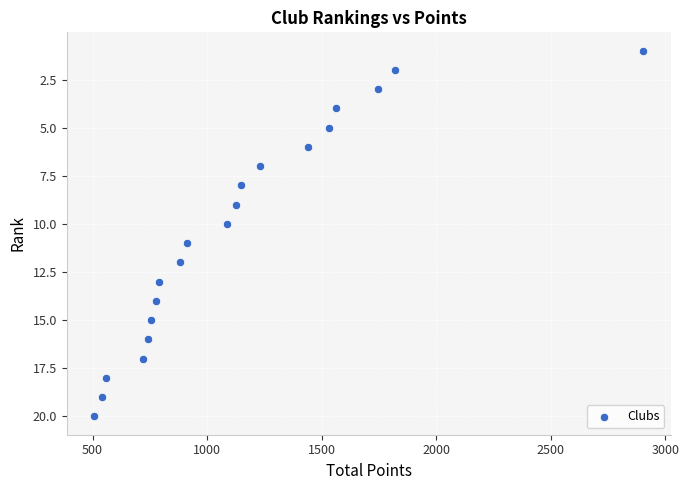

What is the range of X values (max minus min)?

2396